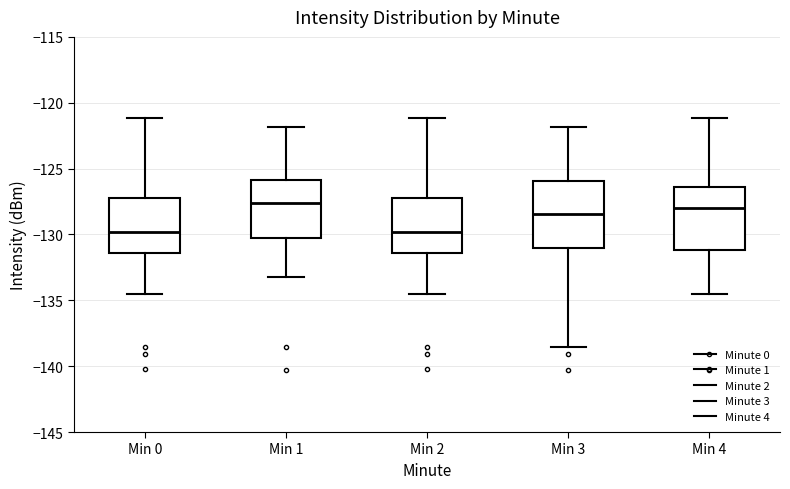

Reading left to right, transcribe this box plot: for each box, give where its median line is, the range the box spans, and where its two whiskers end, as read against the y-axis. The values are not printed on the chart, so give them approximately, as read against the axis.

Min 0: median -130.0, box -131.5 to -127.0, whiskers -134.5 to -121.0
Min 1: median -127.5, box -130.0 to -126.0, whiskers -133.5 to -122.0
Min 2: median -130.0, box -131.5 to -127.0, whiskers -134.5 to -121.0
Min 3: median -128.5, box -131.0 to -126.0, whiskers -138.5 to -122.0
Min 4: median -128.0, box -131.0 to -126.5, whiskers -134.5 to -121.0